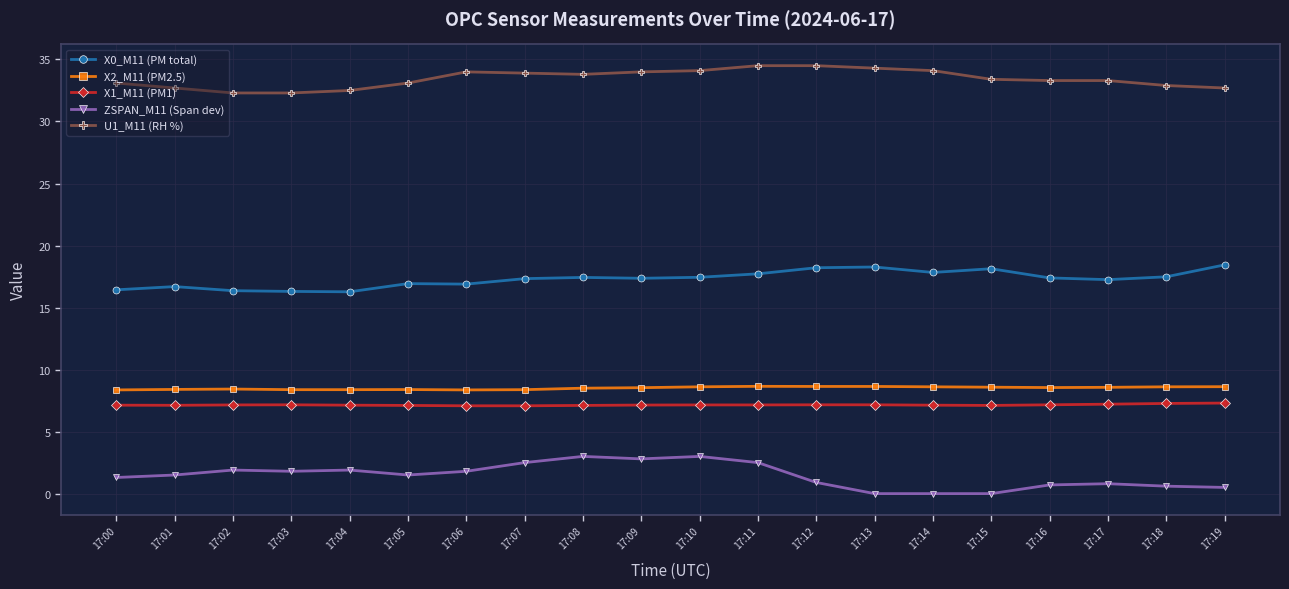

Is the value of U1_M11 (RH %) at 17:03 greater than the value of X2_M11 (PM2.5) at 17:12?

Yes